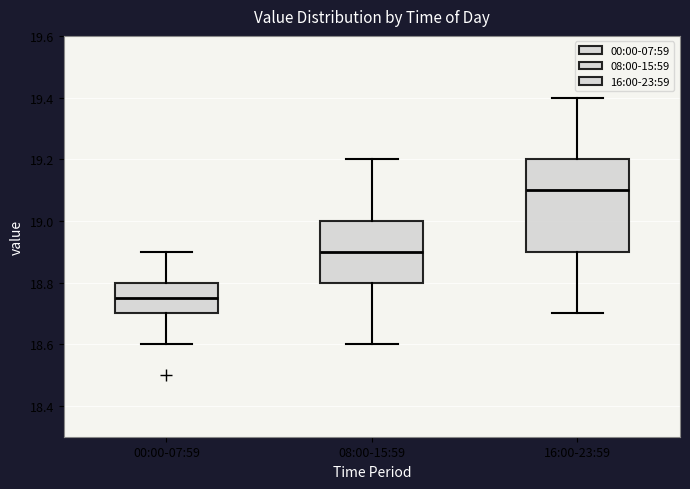

Where does the median line of the box for 08:00-15:59 sit on the y-axis? The values are not printed on the chart, so give them approximately, as read against the axis.

18.90